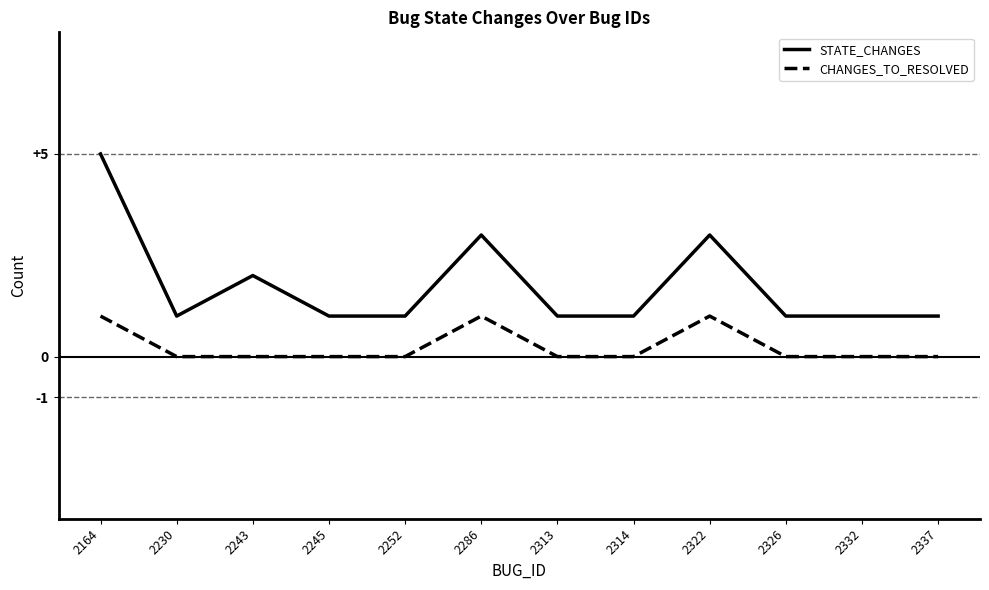

Which series has the largest total across all categories?

STATE_CHANGES